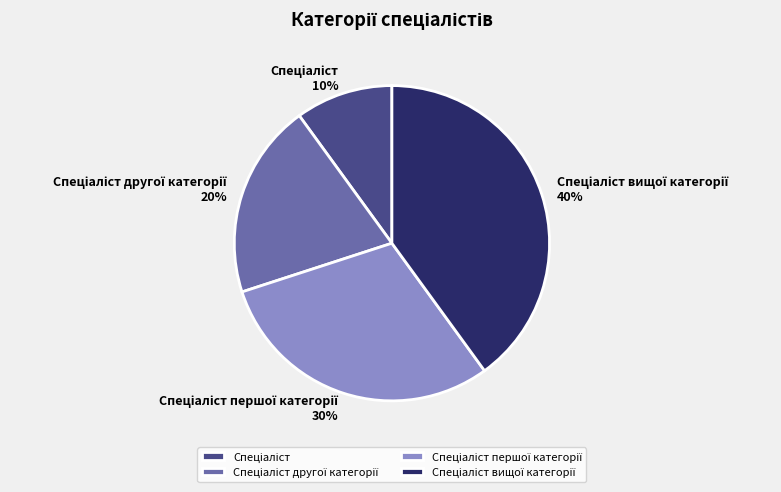

To the nearest percent, what is the difference between the largest and smallest slice percentages?

30%